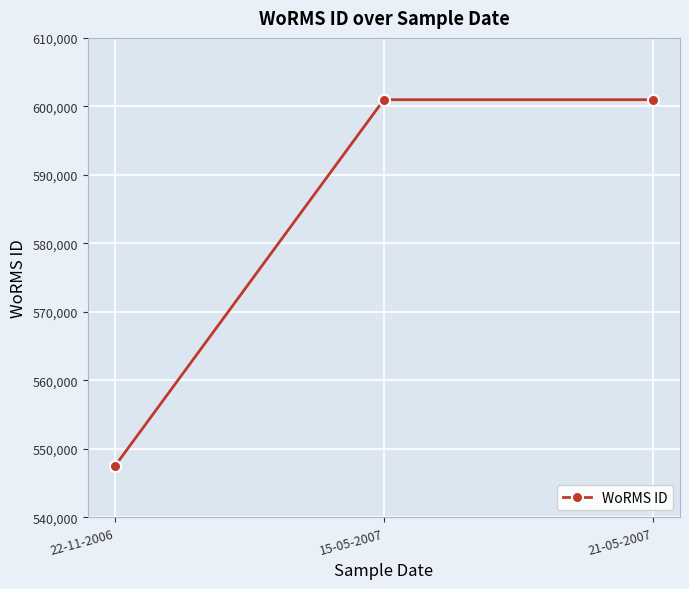

What is the change in value from 22-11-2006 to 21-05-2007?

+53530